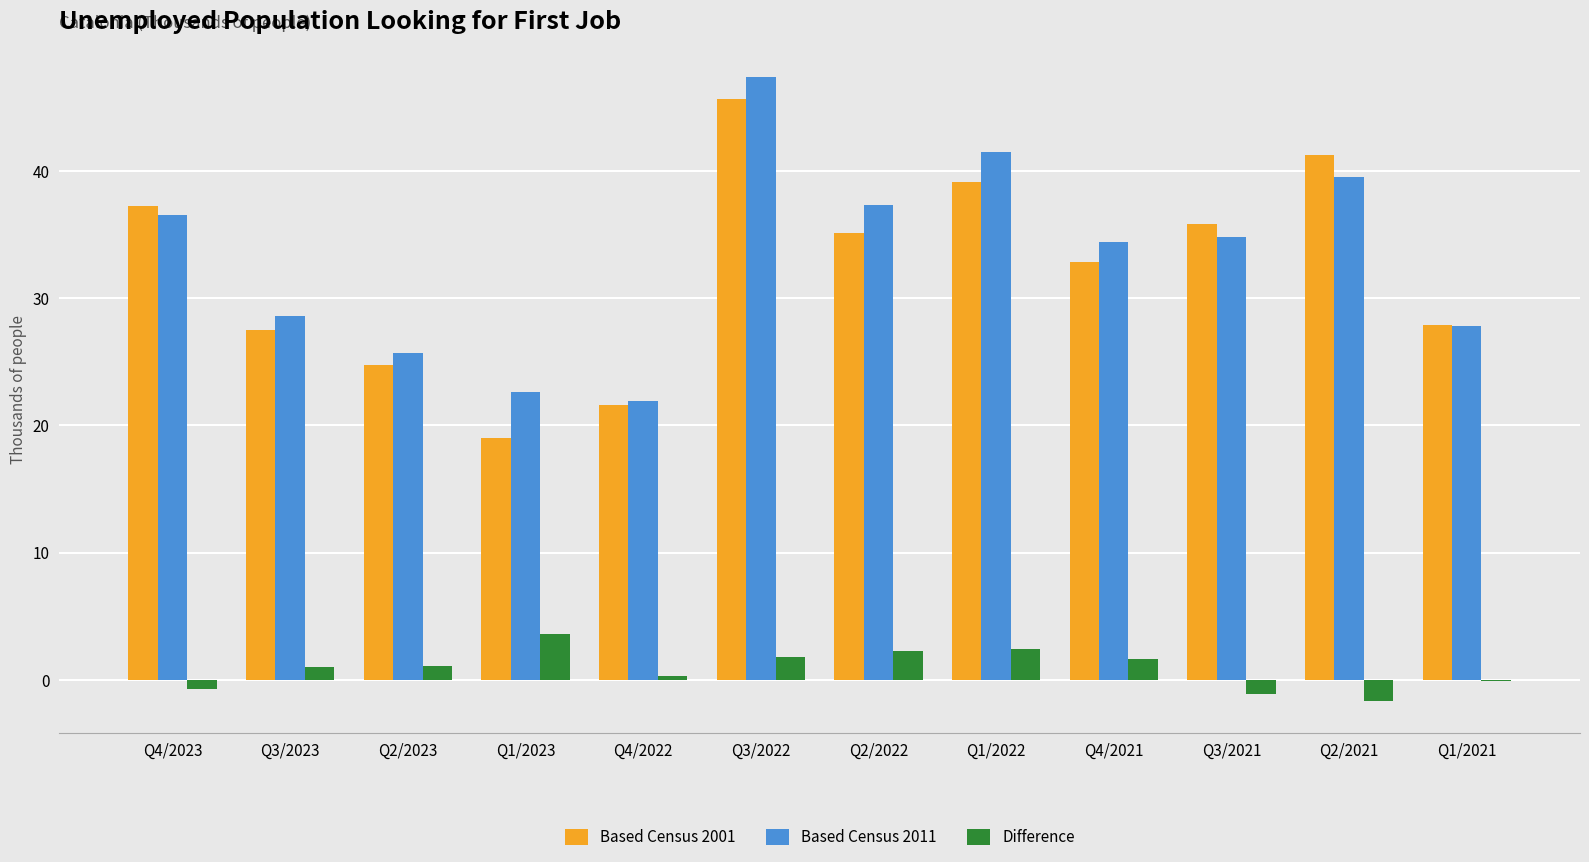

The value of Based Census 2001 at Q1/2021 is 27.9. True or false?

True